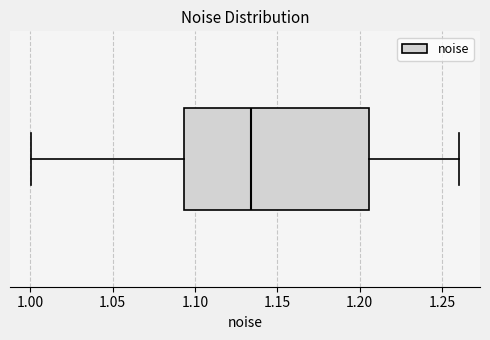

Where is the left edge of the box on the x-axis? The values are not printed on the chart, so give them approximately, as read against the axis.

1.095